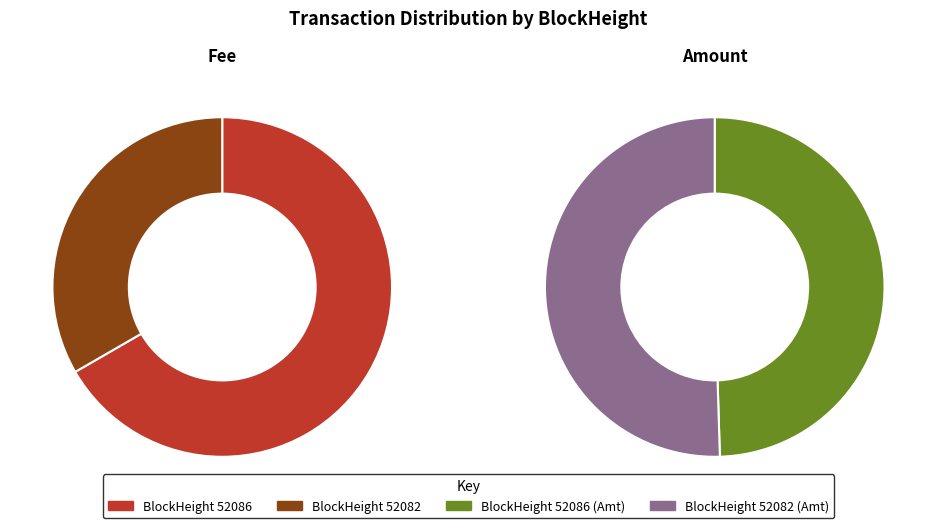

What percentage is NOT represented by 52082?

66.7%